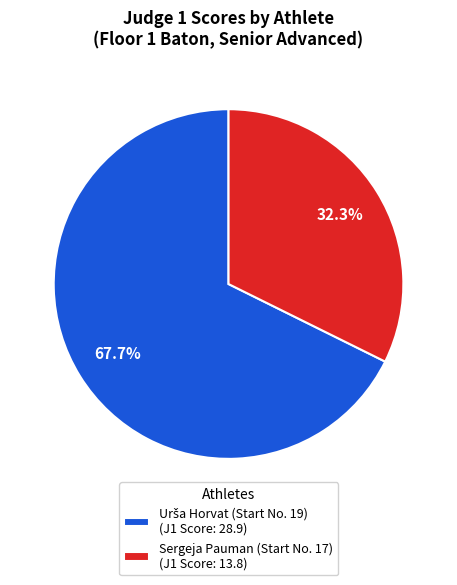

Is there any slice that represents more than half of the pie?

Yes